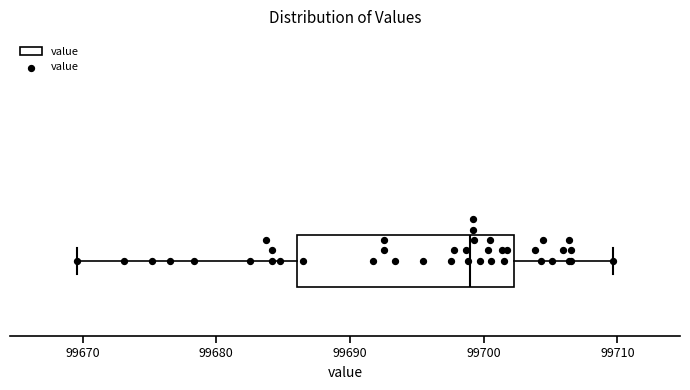

Transcribe this box plot: give where the median line is, the range the box spans, and where the two whiskers end, as read against the x-axis. The values are not printed on the chart, so give them approximately, as read against the axis.

median 99699, box 99686 to 99702, whiskers 99670 to 99710